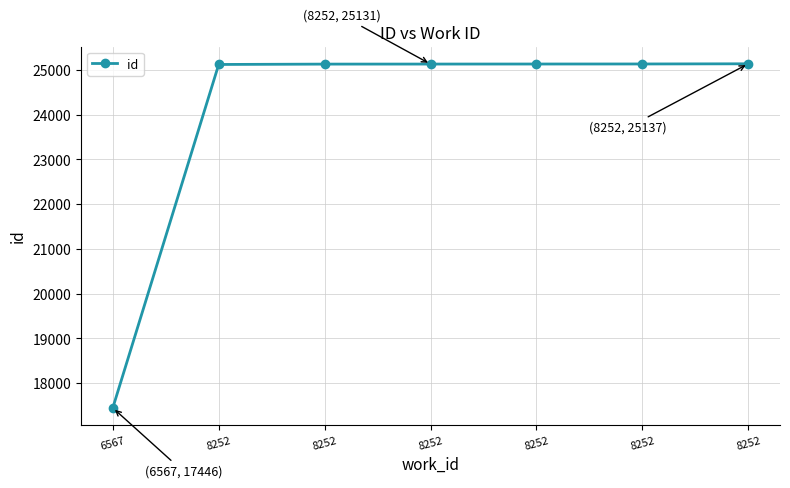

How many categories are shown in the chart?

7